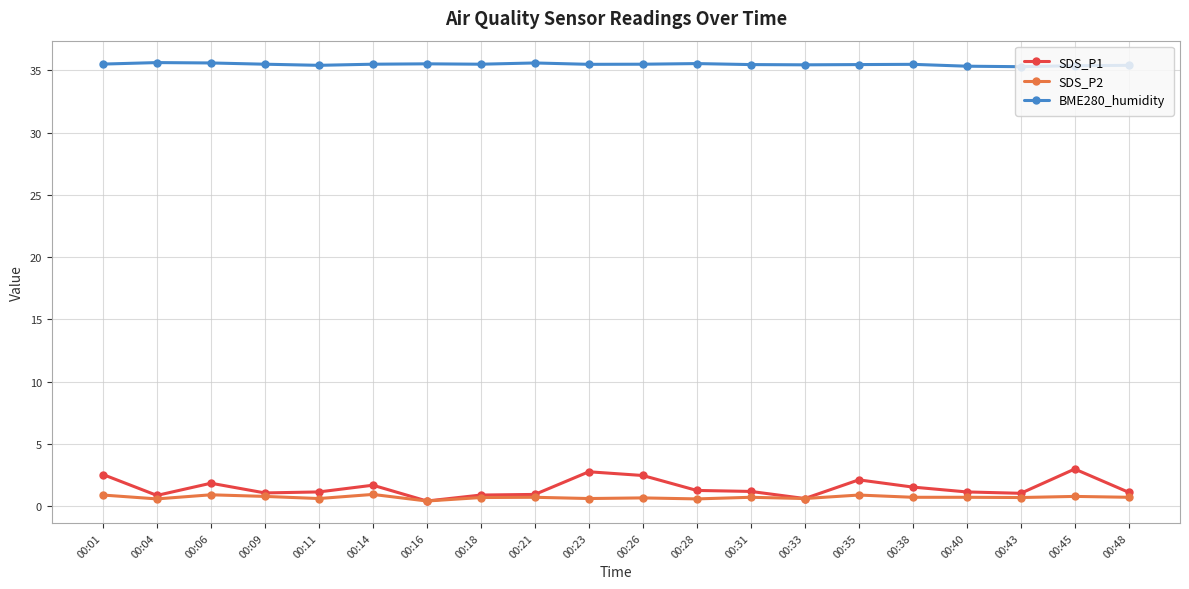

Is it true that BME280_humidity equals 14.8 at 00:38?

False